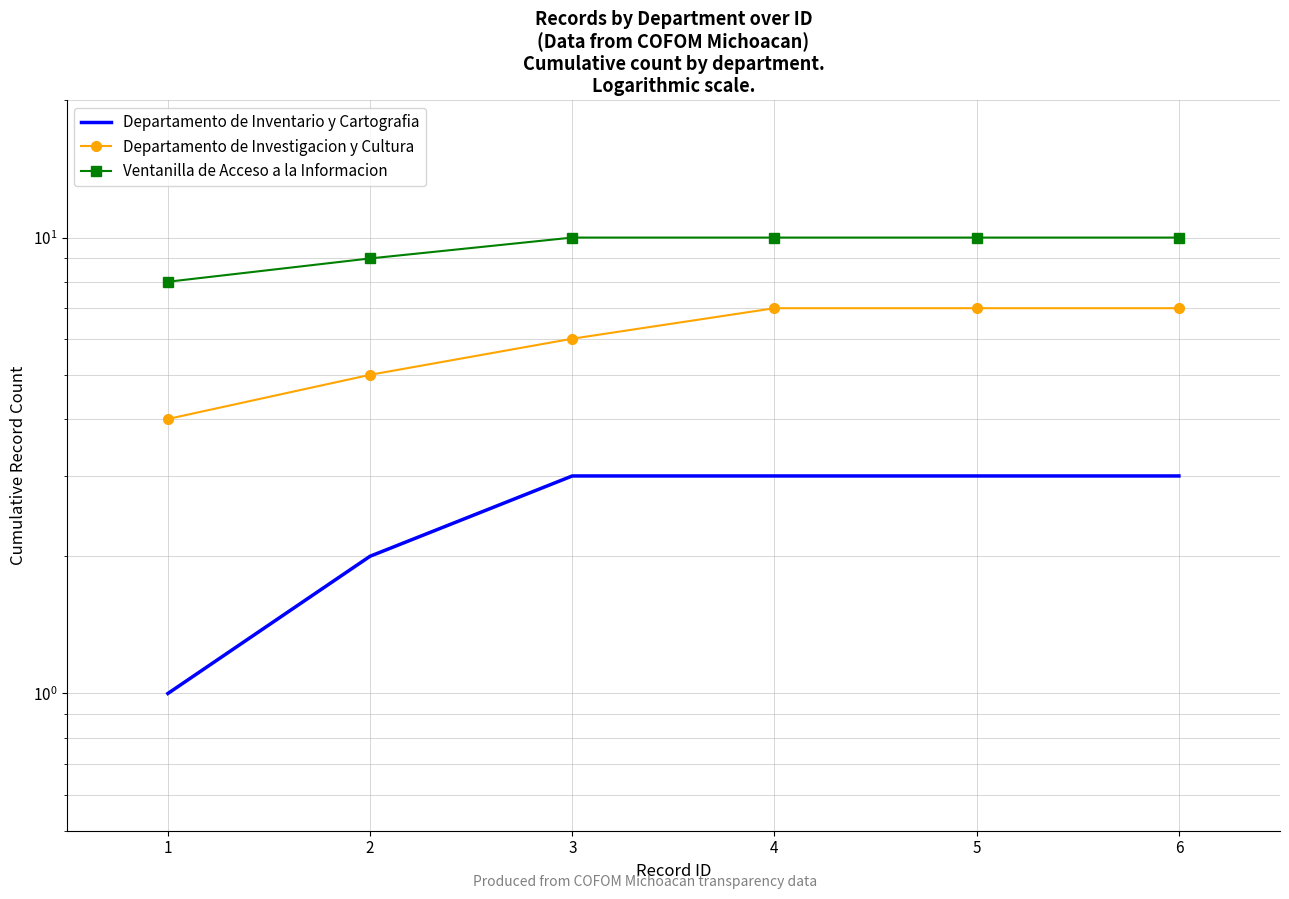

Rank the series by their maximum value, from highest to lowest.

Ventanilla de Acceso a la Informacion, Departamento de Investigacion y Cultura, Departamento de Inventario y Cartografia